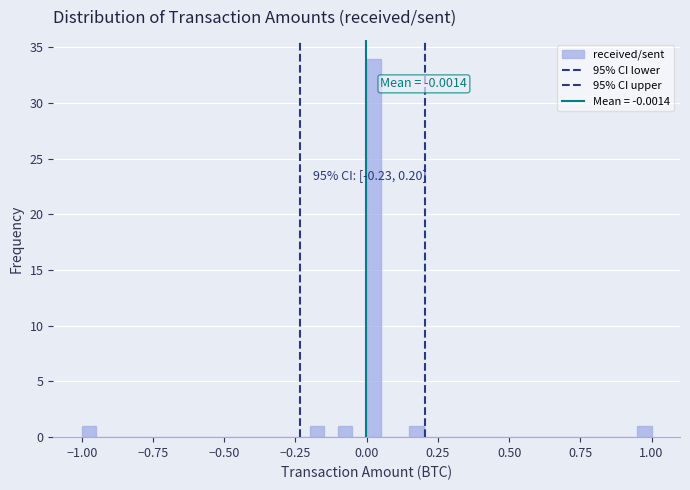

Read against the x-axis, roughly where is the centre of the tallest bar?

0.05